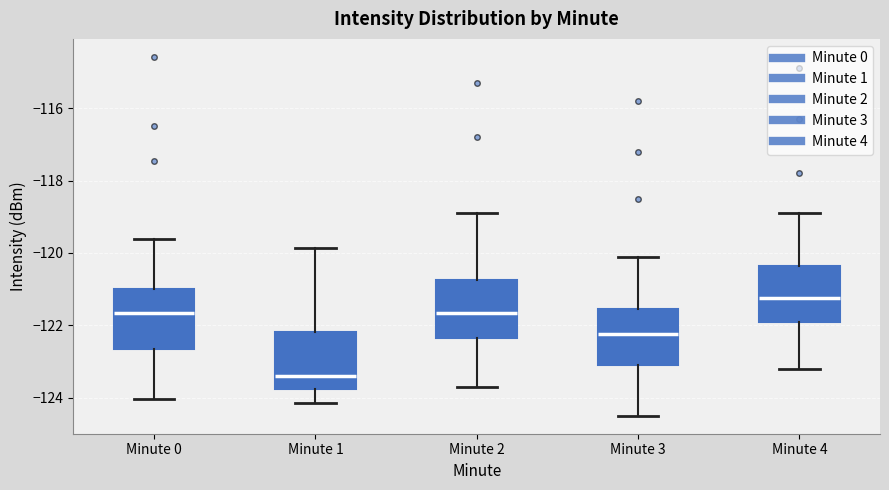

Which box has the highest median line?

Minute 4